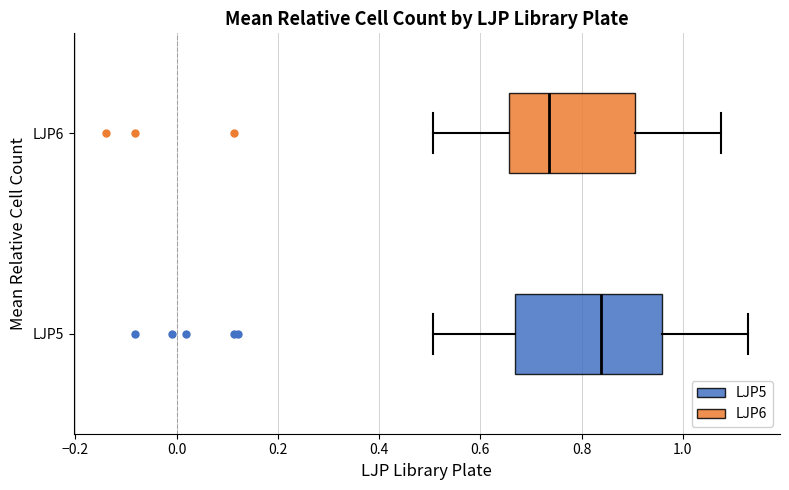

Which box is the widest, from its left edge to its right edge?

LJP5